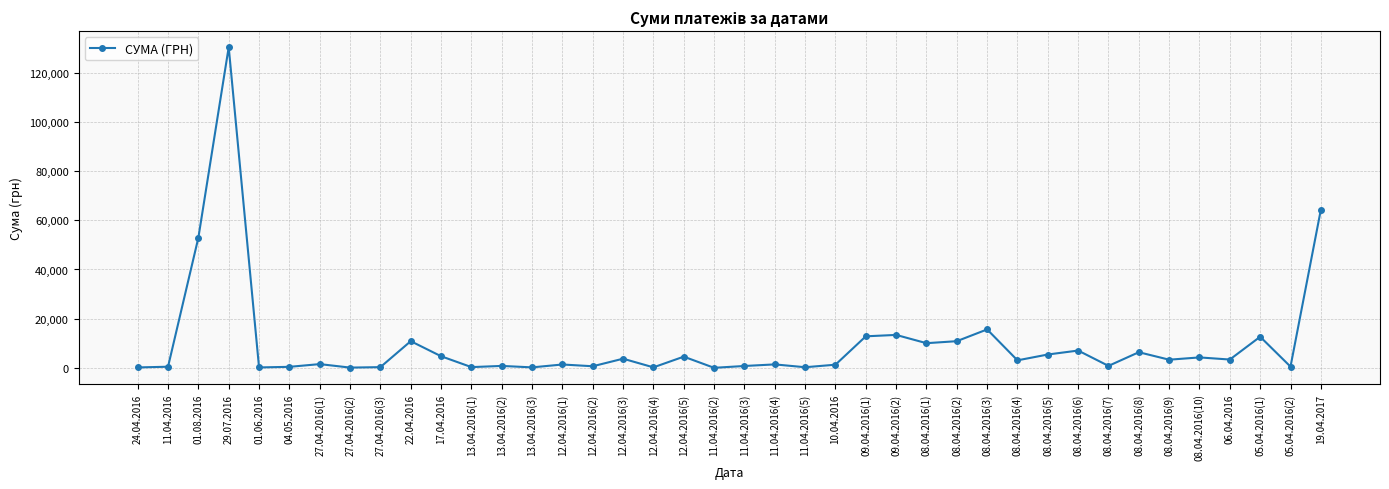

Which has a higher value, 08.04.2016(9) or 08.04.2016(1)?

08.04.2016(1)